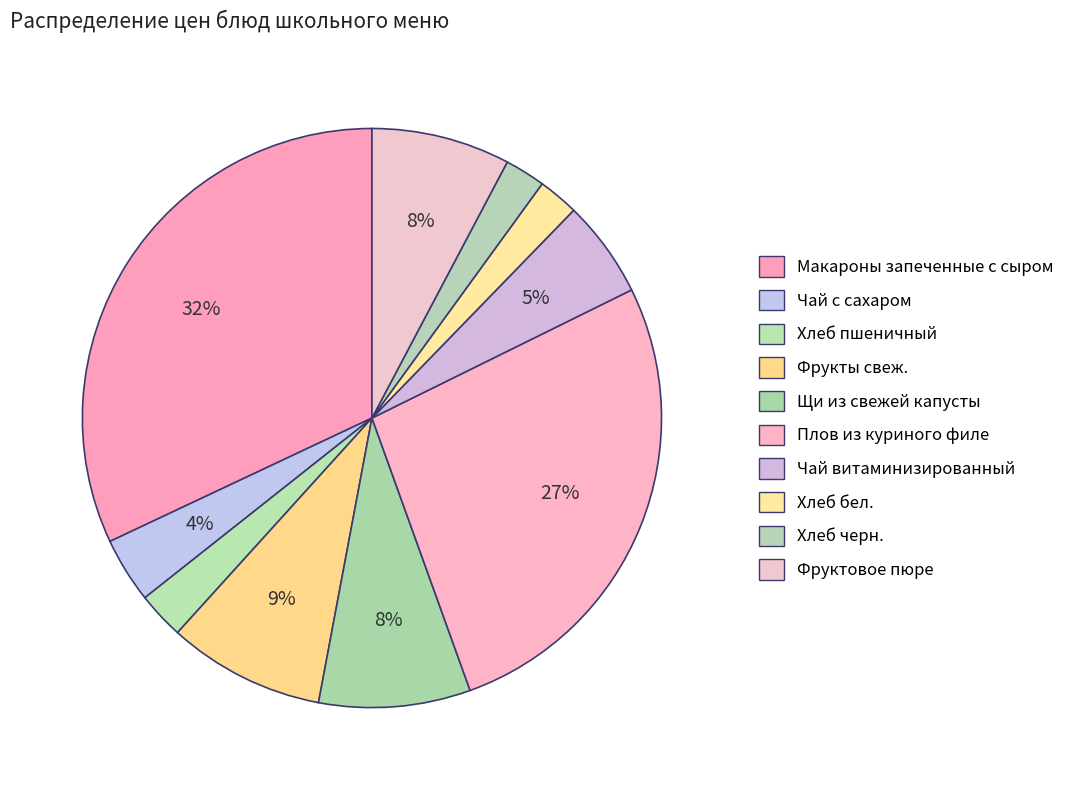

What is the change in value from Фрукты свеж. to Фруктовое пюре?

-1.4